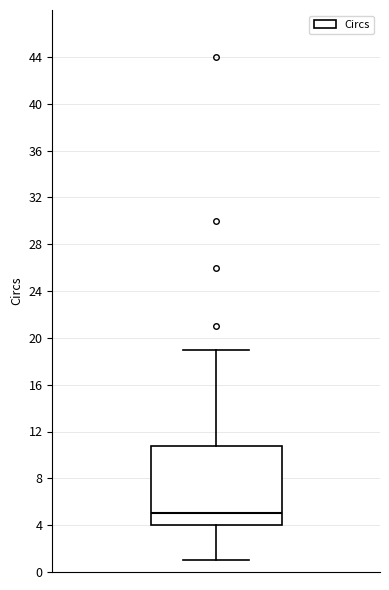

Where does the upper whisker of the box end on the y-axis? The values are not printed on the chart, so give them approximately, as read against the axis.

19